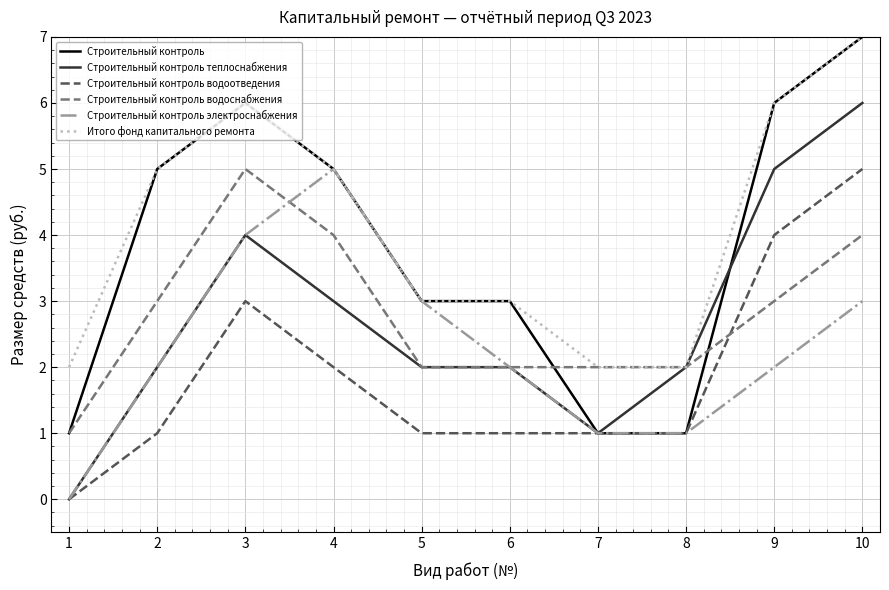

Is the value of Строительный контроль электроснабжения at 10 greater than the value of Строительный контроль водоснабжения at 3?

No